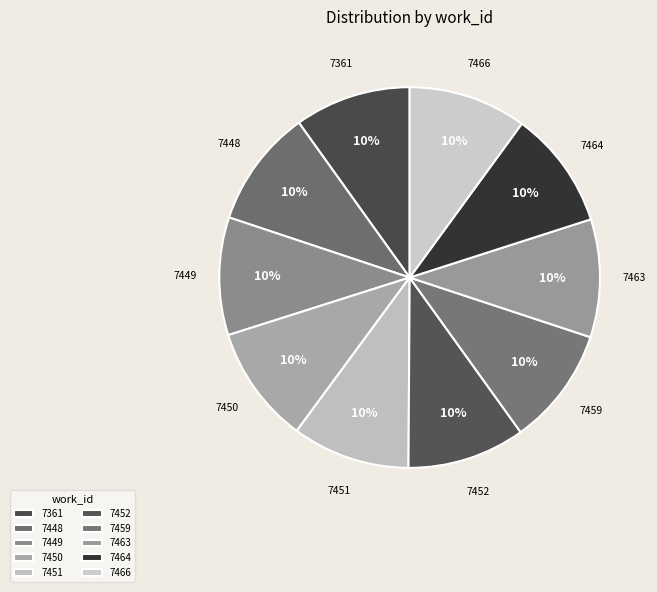

What is the ratio of the value at 7459 to the value at 7361?

1.0